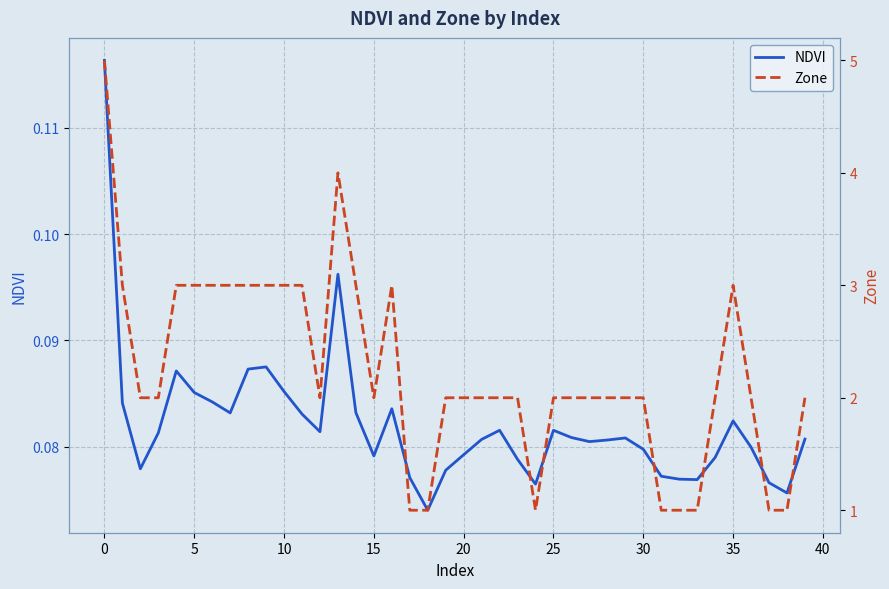

True or false: NDVI and Zone cross at least once.

False